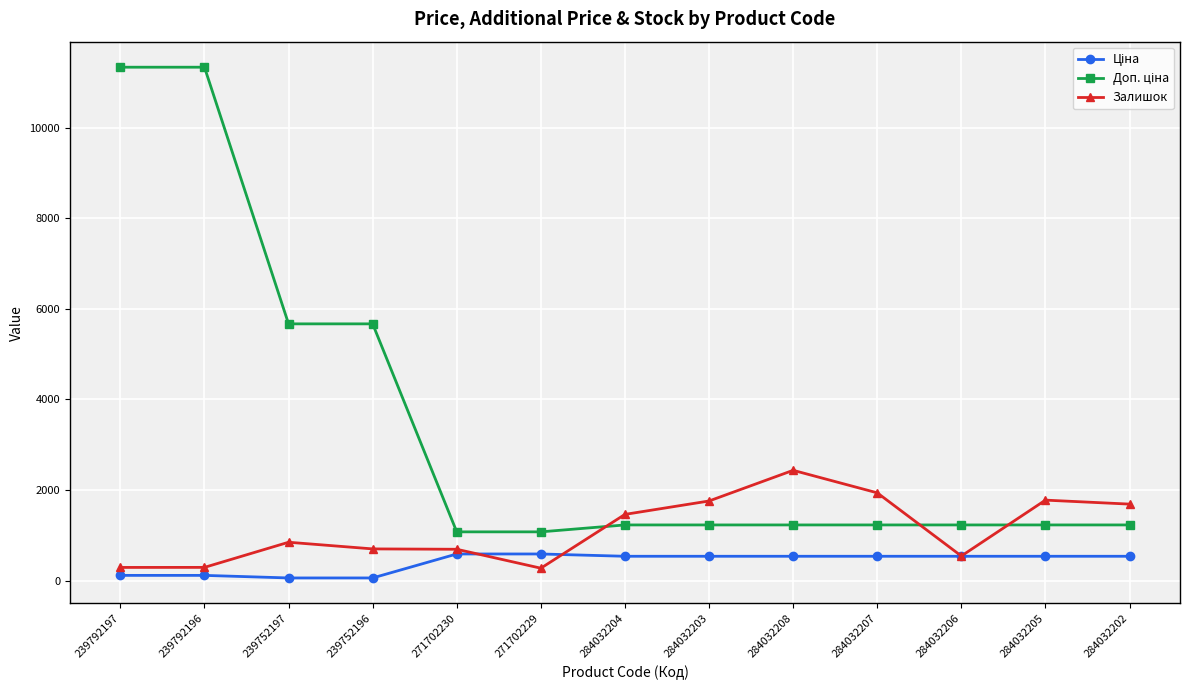

What is the spread (max minus min) of values at 284032204?

924.6